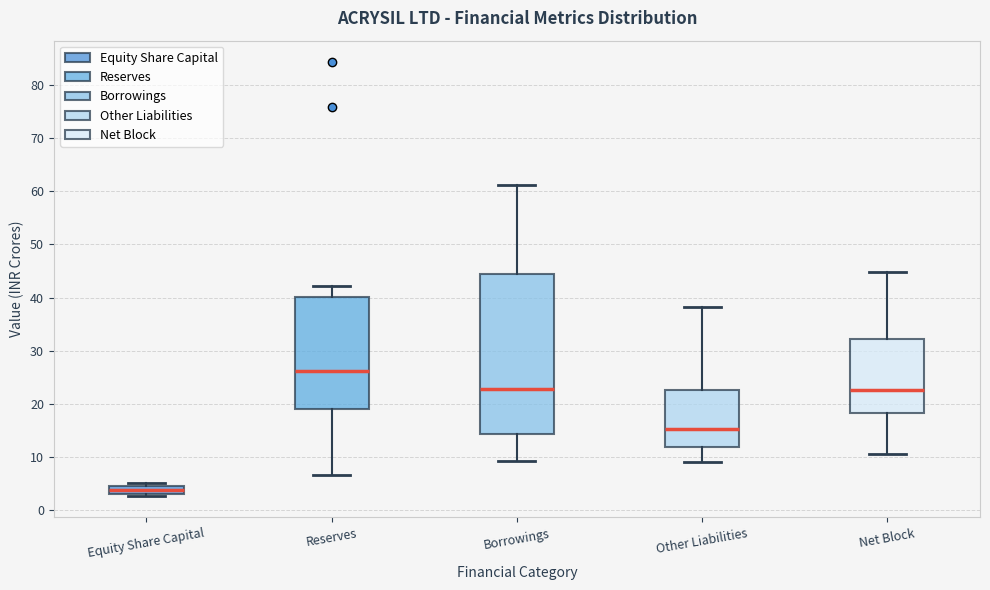

Reading left to right, read every box against the y-axis: the position of its median line, the range the box covers, and the ends of its whiskers. The values are not printed on the chart, so give them approximately, as read against the axis.

Equity Share Capital: median 4, box 3 to 5, whiskers 3 to 5 (just above the box's upper edge)
Reserves: median 26, box 19 to 40, whiskers 7 to 42
Borrowings: median 23, box 14 to 44, whiskers 9 to 61
Other Liabilities: median 15, box 12 to 23, whiskers 9 to 38
Net Block: median 23, box 18 to 32, whiskers 11 to 45